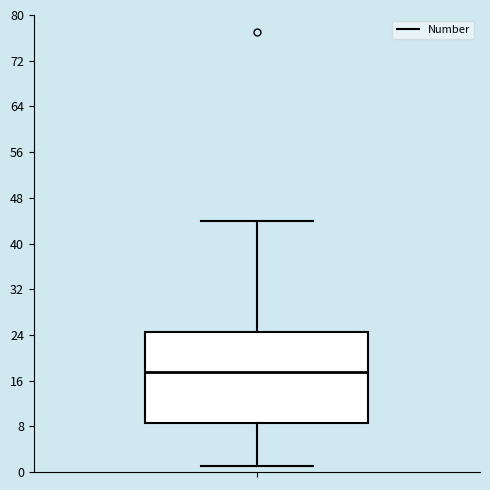

Read this box plot against the y-axis: the position of the median line, the range covered by the box, and the ends of both whiskers. The values are not printed on the chart, so give them approximately, as read against the axis.

median 18, box 9 to 25, whiskers 1 to 44